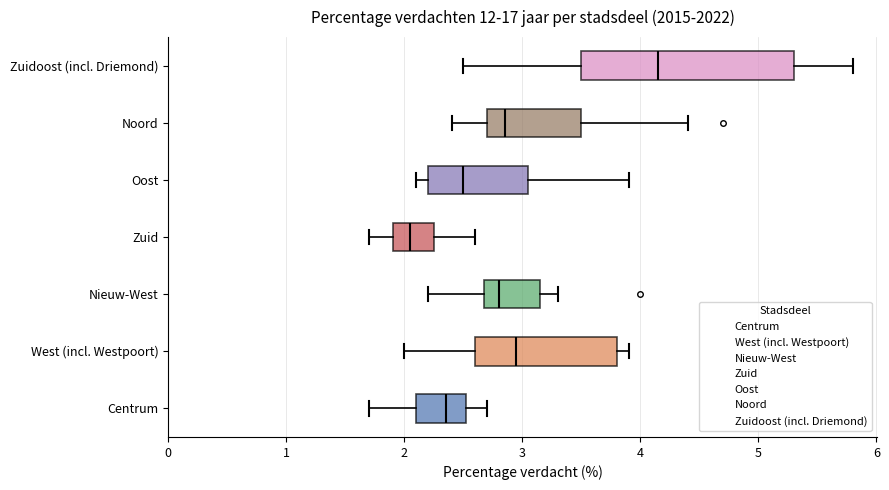

Comparing the boxes themselves (not the whiskers), which one is the widest?

Zuidoost (incl. Driemond)